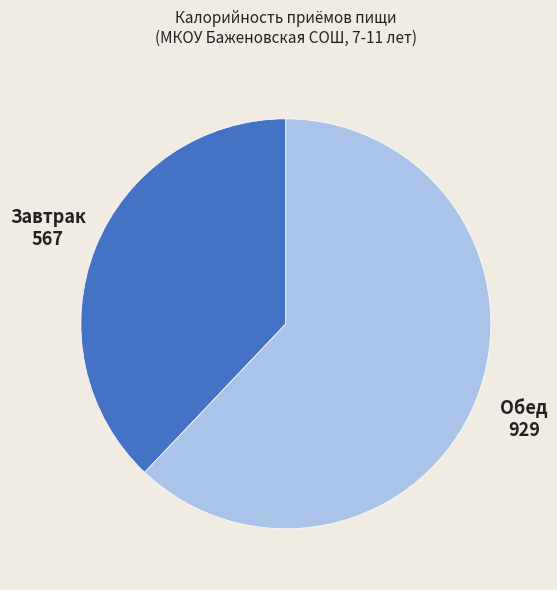

The Завтрак slice represents 38% of the pie. True or false?

True